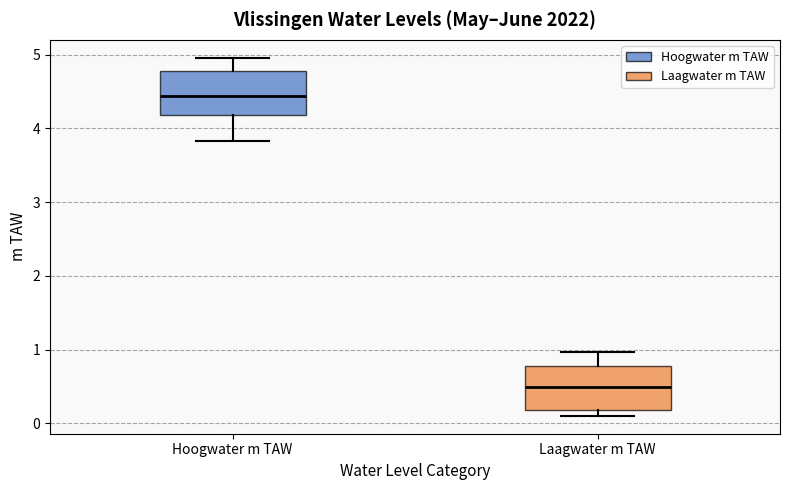

Reading left to right, transcribe this box plot: for each box, give where its median line is, the range the box spans, and where its two whiskers end, as read against the y-axis. The values are not printed on the chart, so give them approximately, as read against the axis.

Hoogwater m TAW: median 4.4, box 4.2 to 4.8, whiskers 3.8 to 5.0
Laagwater m TAW: median 0.5, box 0.2 to 0.8, whiskers 0.1 to 1.0